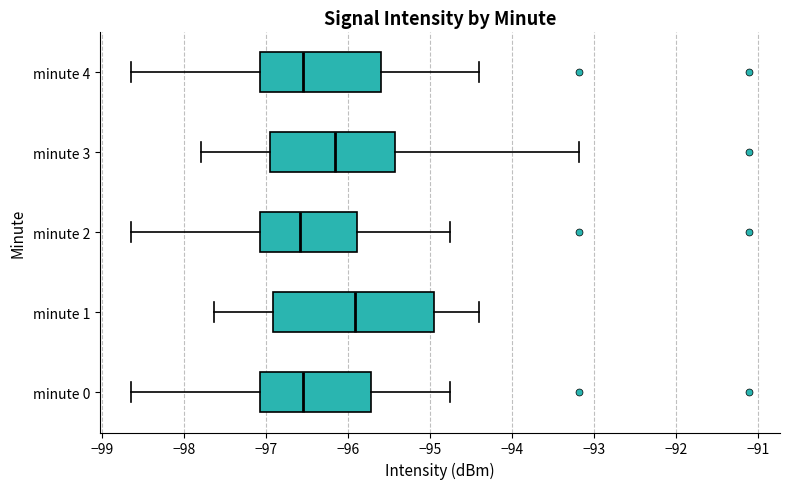

Reading bottom to top, read every box against the x-axis: the position of its median line, the range the box covers, and the ends of its whiskers. The values are not printed on the chart, so give them approximately, as read against the axis.

minute 0: median -96.6, box -97.1 to -95.7, whiskers -98.7 to -94.8
minute 1: median -95.9, box -96.9 to -95.0, whiskers -97.6 to -94.4
minute 2: median -96.6, box -97.1 to -95.9, whiskers -98.7 to -94.8
minute 3: median -96.2, box -97.0 to -95.4, whiskers -97.8 to -93.2
minute 4: median -96.5, box -97.1 to -95.6, whiskers -98.7 to -94.4